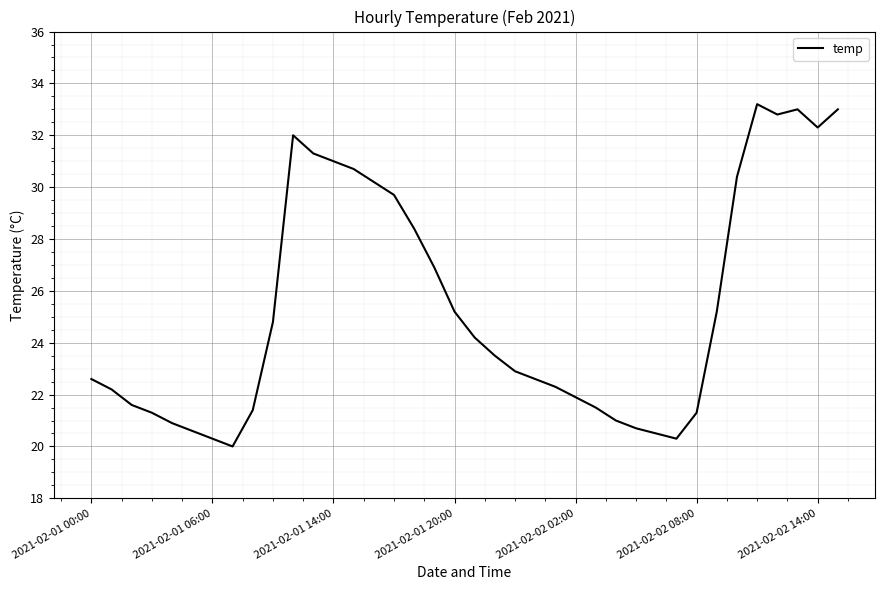

What is the difference between the maximum and minimum values?

13.2